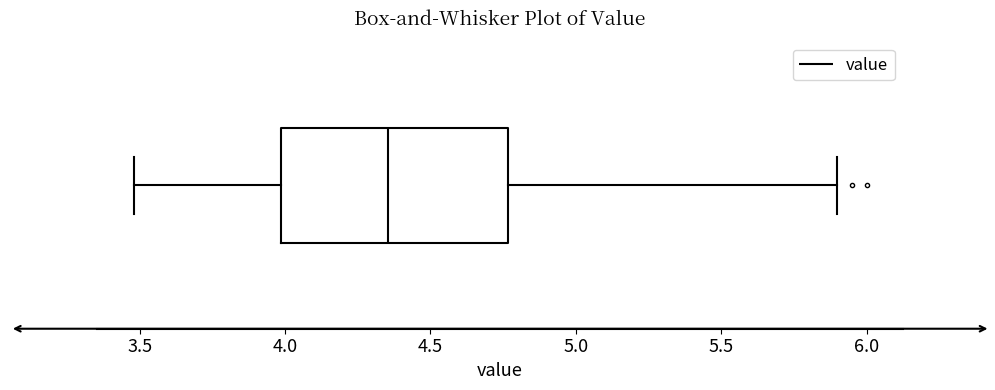

Transcribe this box plot: give where the median line is, the range the box spans, and where the two whiskers end, as read against the x-axis. The values are not printed on the chart, so give them approximately, as read against the axis.

median 4.35, box 4.00 to 4.75, whiskers 3.50 to 5.90